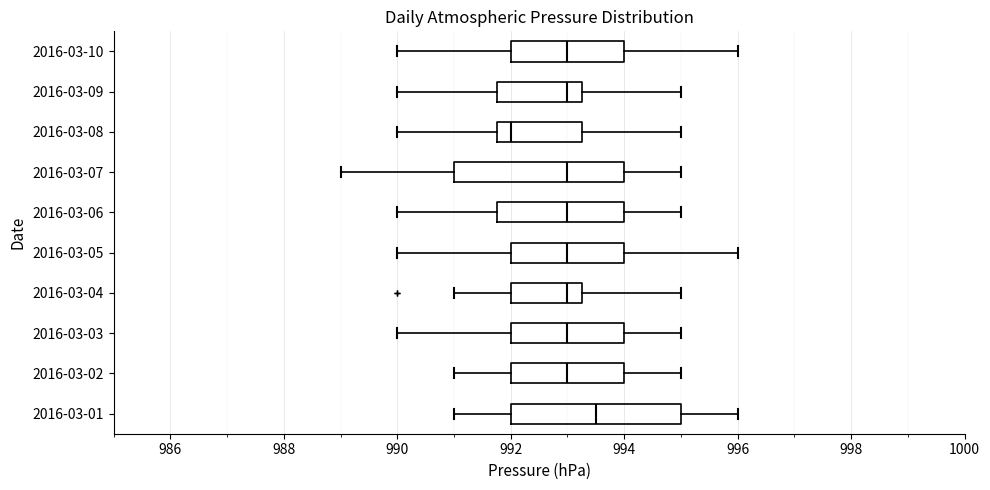

Reading bottom to top, read every box against the x-axis: the position of its median line, the range the box covers, and the ends of its whiskers. The values are not printed on the chart, so give them approximately, as read against the axis.

2016-03-01: median 993.6, box 992.0 to 995.0, whiskers 991.0 to 996.0
2016-03-02: median 993.0, box 992.0 to 994.0, whiskers 991.0 to 995.0
2016-03-03: median 993.0, box 992.0 to 994.0, whiskers 990.0 to 995.0
2016-03-04: median 993.0, box 992.0 to 993.2, whiskers 991.0 to 995.0
2016-03-05: median 993.0, box 992.0 to 994.0, whiskers 990.0 to 996.0
2016-03-06: median 993.0, box 991.8 to 994.0, whiskers 990.0 to 995.0
2016-03-07: median 993.0, box 991.0 to 994.0, whiskers 989.0 to 995.0
2016-03-08: median 992.0, box 991.8 to 993.2, whiskers 990.0 to 995.0
2016-03-09: median 993.0, box 991.8 to 993.2, whiskers 990.0 to 995.0
2016-03-10: median 993.0, box 992.0 to 994.0, whiskers 990.0 to 996.0